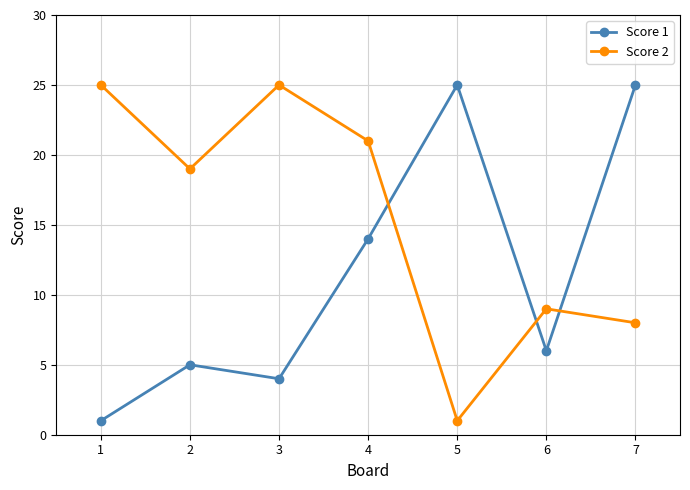

Is it true that Score 2 equals 7 at 4?

False